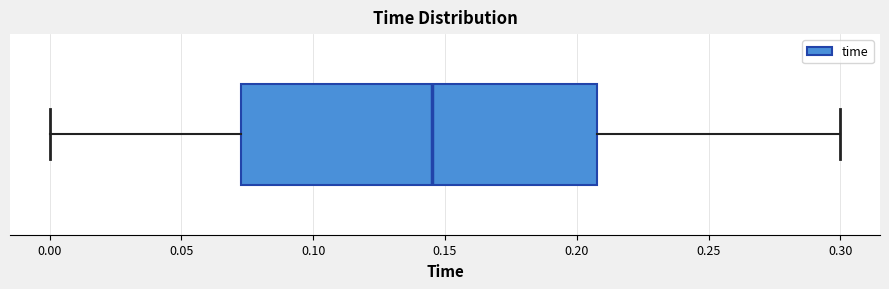

Read this box plot against the x-axis: the position of the median line, the range covered by the box, and the ends of both whiskers. The values are not printed on the chart, so give them approximately, as read against the axis.

median 0.145, box 0.075 to 0.210, whiskers 0.000 to 0.300